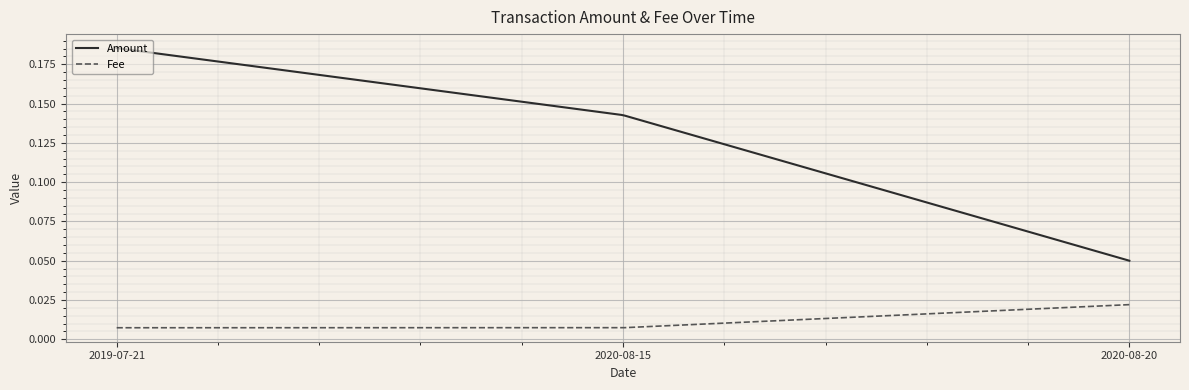

Rank the series by their maximum value, from lowest to highest.

Fee, Amount